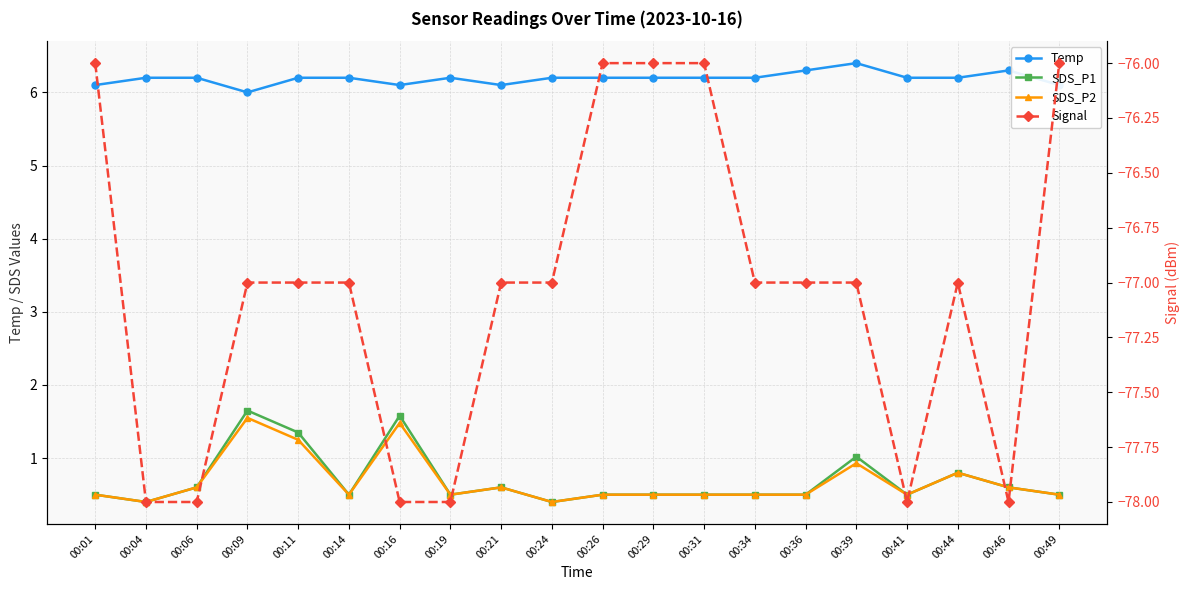

True or false: Signal has more than 1 interior local peaks.

False